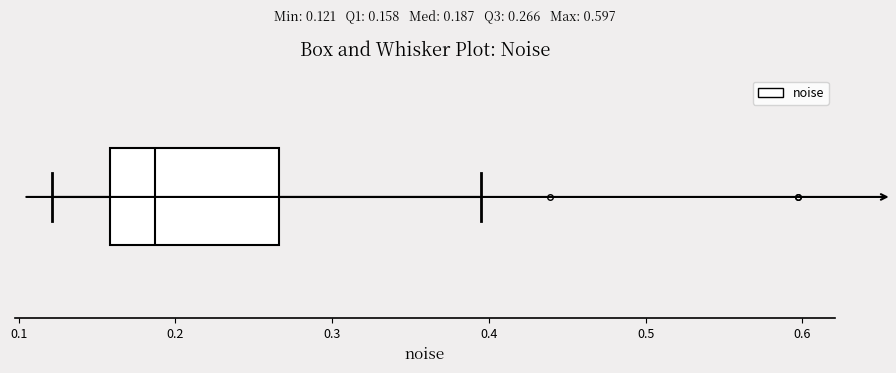

Read this box plot against the x-axis: the position of the median line, the range covered by the box, and the ends of both whiskers. The values are not printed on the chart, so give them approximately, as read against the axis.

median 0.19, box 0.16 to 0.27, whiskers 0.12 to 0.39